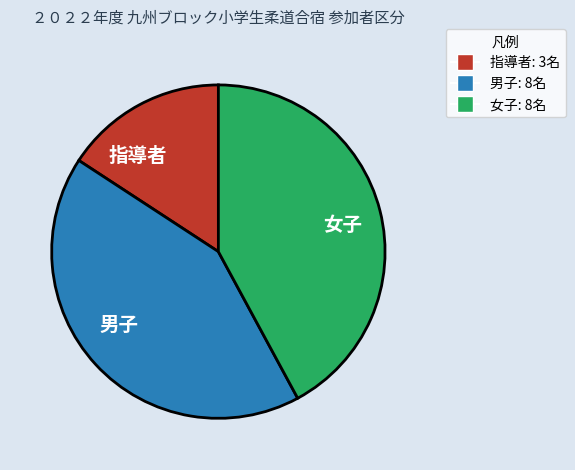

The 男子 slice represents 42% of the pie. True or false?

True